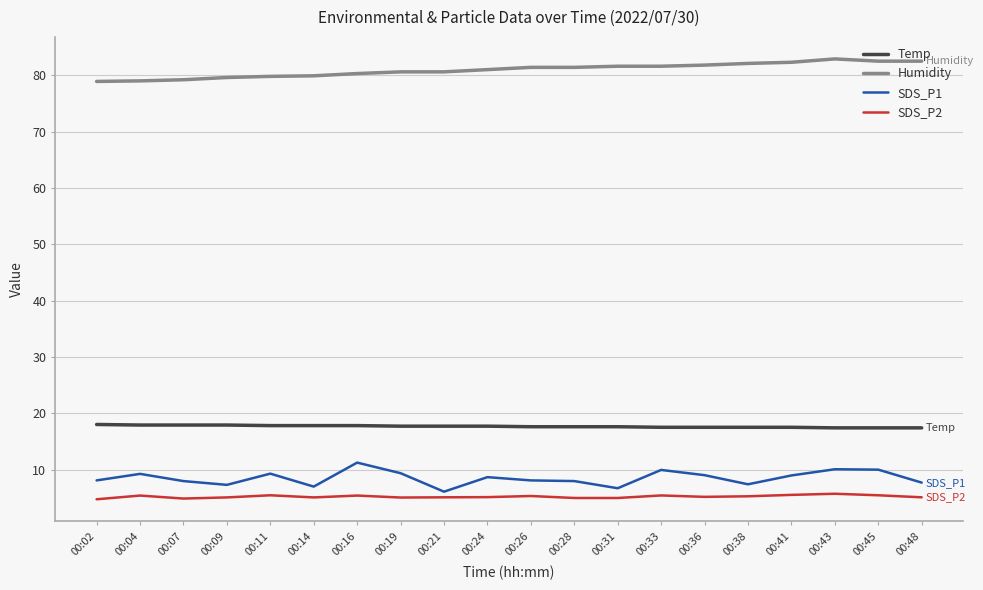

Is the value of Temp at 00:14 greater than the value of SDS_P1 at 00:11?

Yes